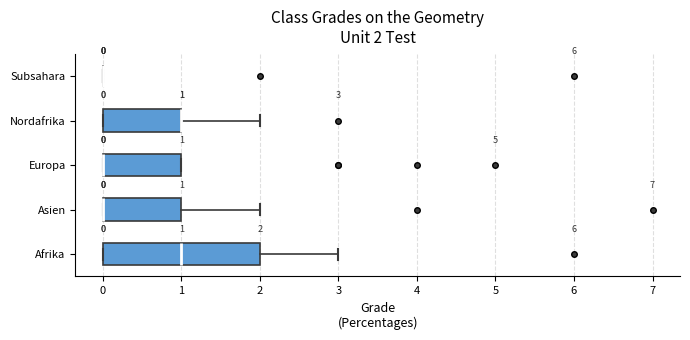

Comparing the boxes themselves (not the whiskers), which one is the widest?

Afrika